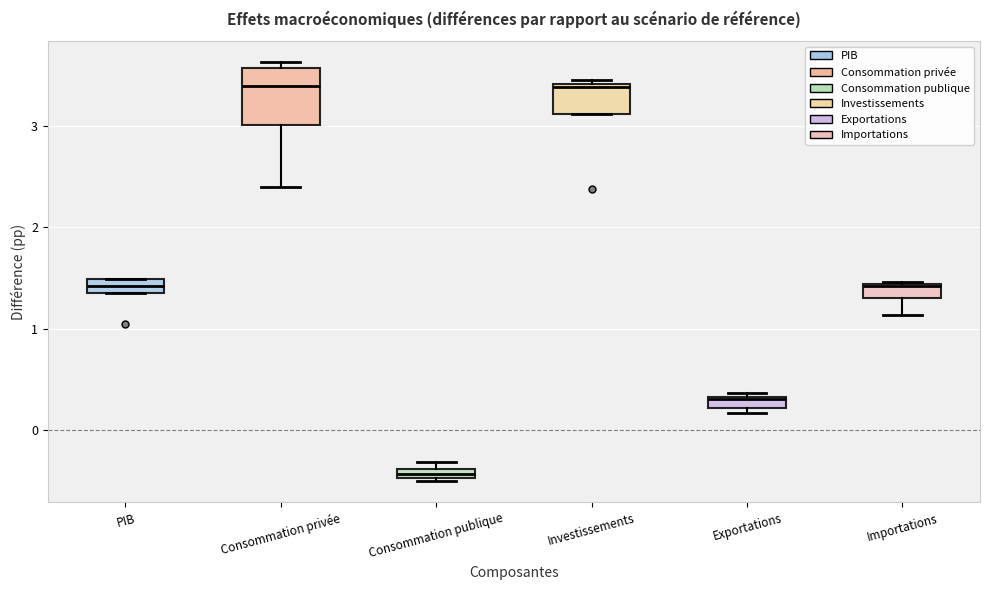

Where is the upper edge of the box for Consommation privée on the y-axis? The values are not printed on the chart, so give them approximately, as read against the axis.

3.6